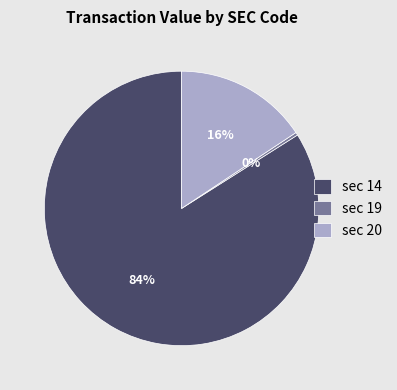

Which category has the biggest portion of the pie?

sec 14